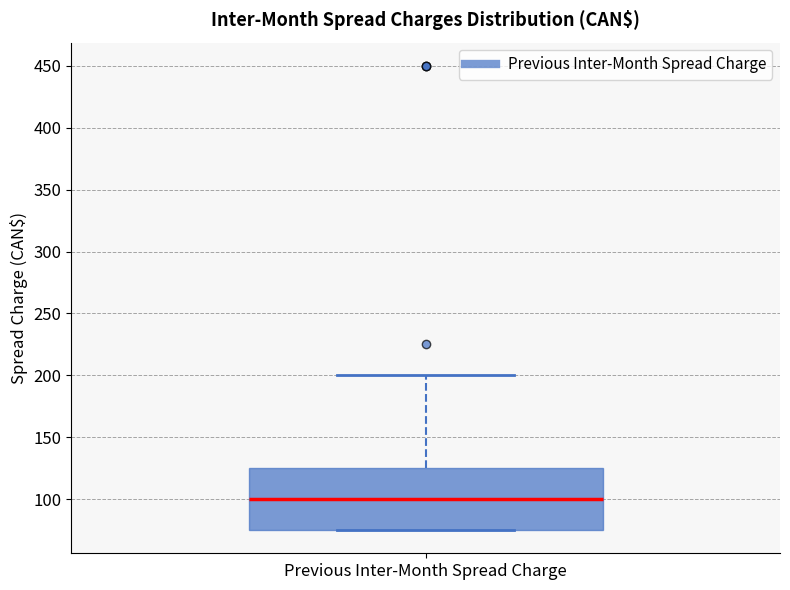

Read this box plot against the y-axis: the position of the median line, the range covered by the box, and the ends of both whiskers. The values are not printed on the chart, so give them approximately, as read against the axis.

median 100, box 75 to 125, whiskers 75 to 200